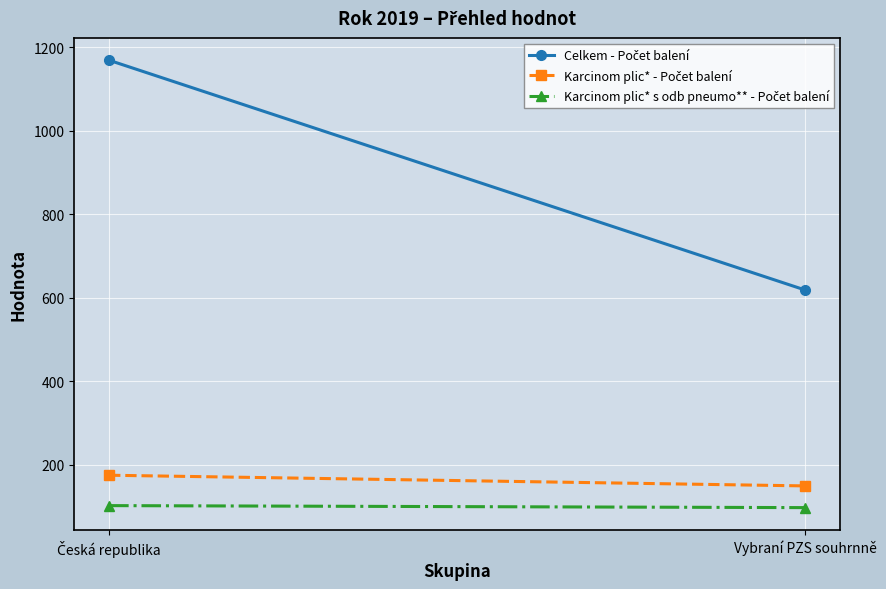

What is the average value of the Karcinom plic* - Počet balení series?

161.7